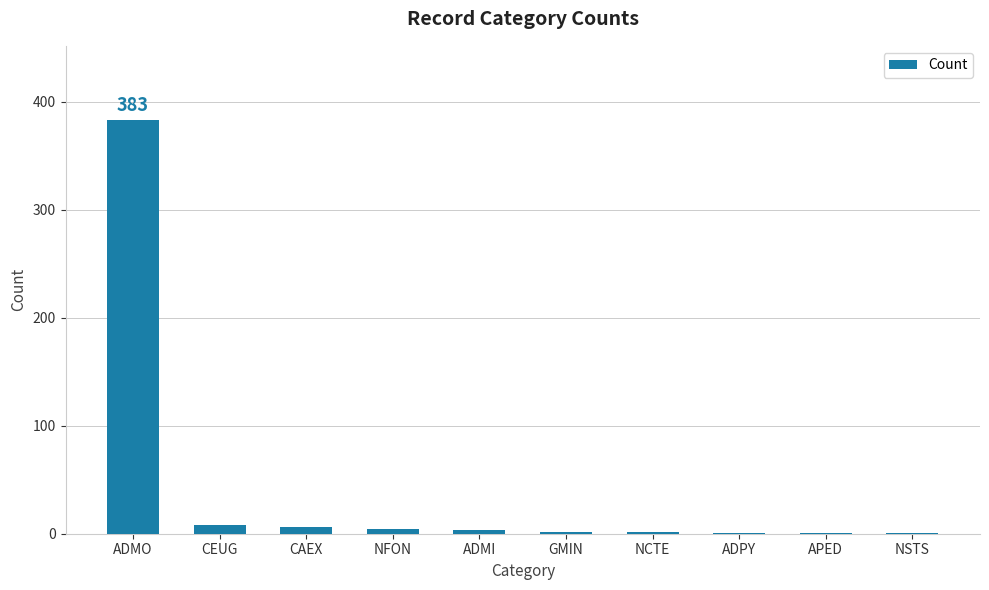

The value at ADMO is 107. True or false?

False